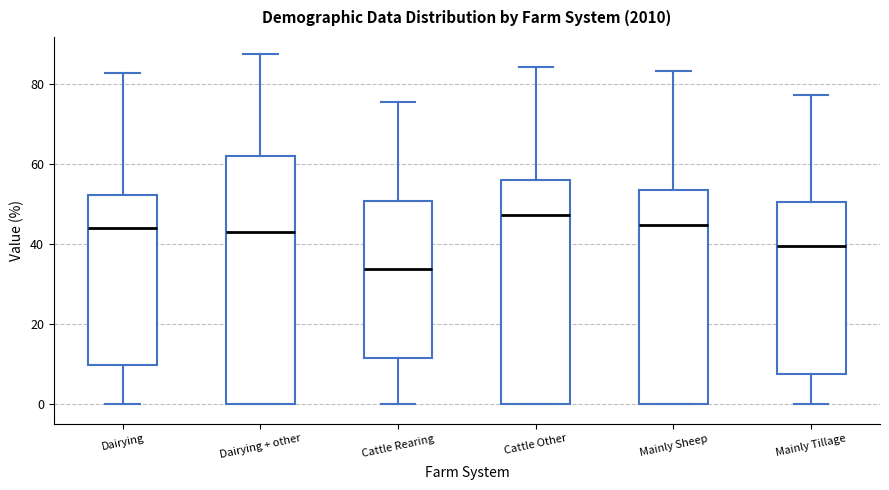

Which box is the tallest, from its lower edge to its upper edge?

Dairying + other